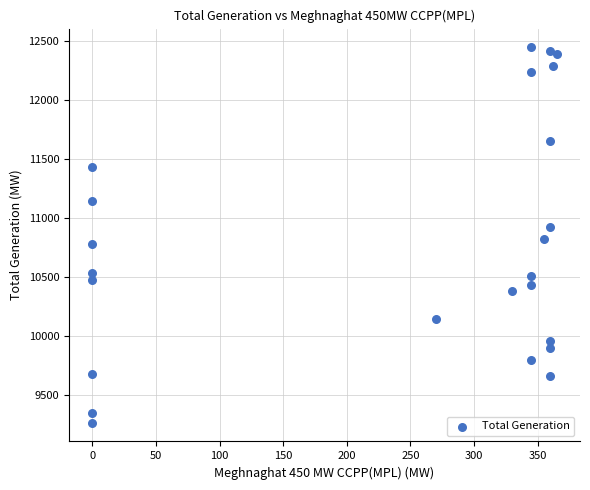

What is the range of Y values (max minus min)?

3182.6